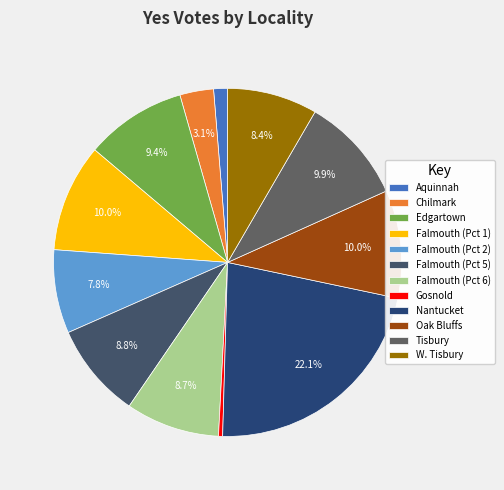

To the nearest percent, what is the difference between the Tisbury and Gosnold slice percentages?

10%